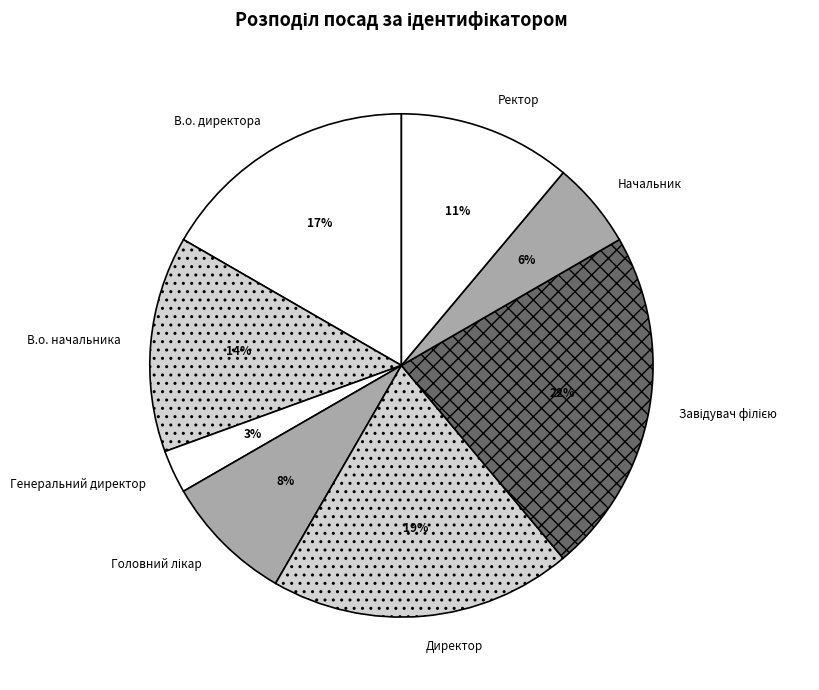

To the nearest percent, what is the difference between the Ректор and В.о. директора slice percentages?

6%